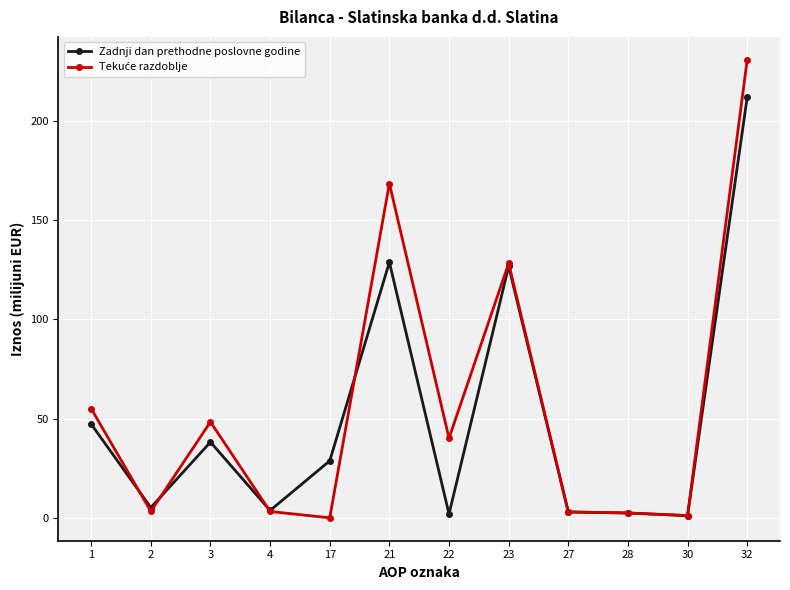

Where is Zadnji dan prethodne poslovne godine nearest to the value 106?

23